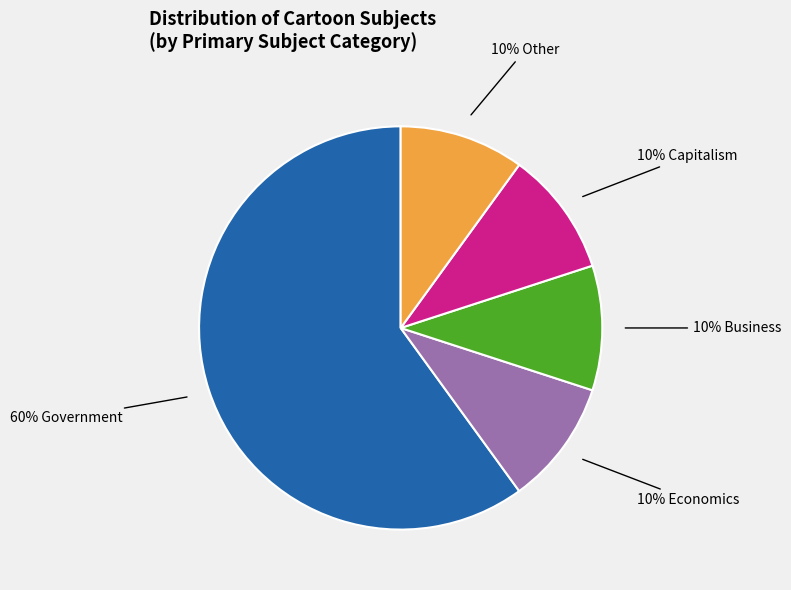

Does any single category account for the majority?

Yes